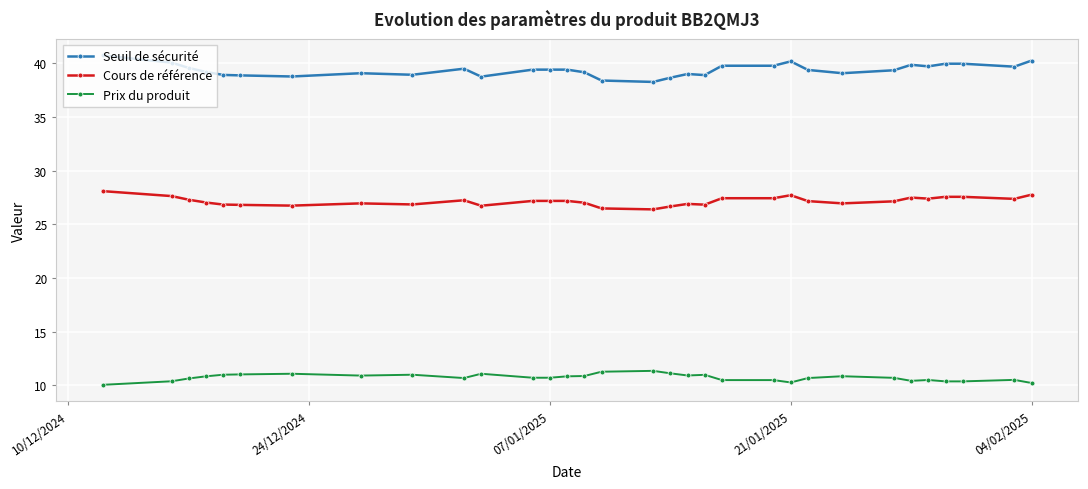

What is the value of the Prix du produit point at the 2nd from the left?

10.4